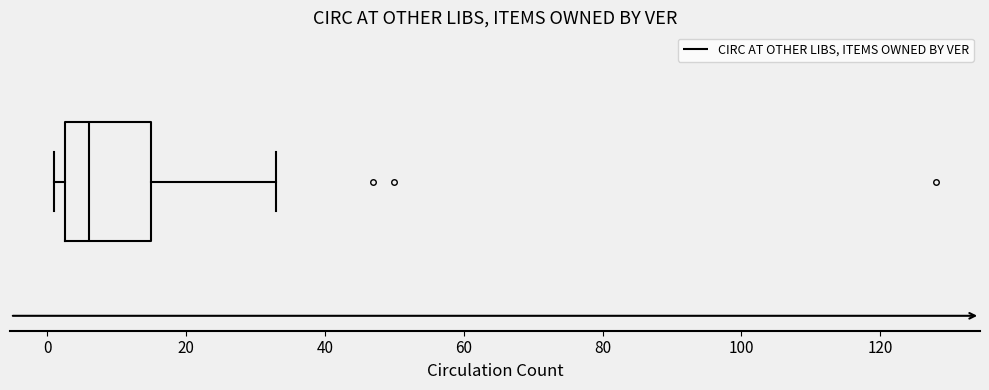

Read this box plot against the x-axis: the position of the median line, the range covered by the box, and the ends of both whiskers. The values are not printed on the chart, so give them approximately, as read against the axis.

median 6, box 2 to 16, whiskers 2 (just left of the box's left edge) to 34